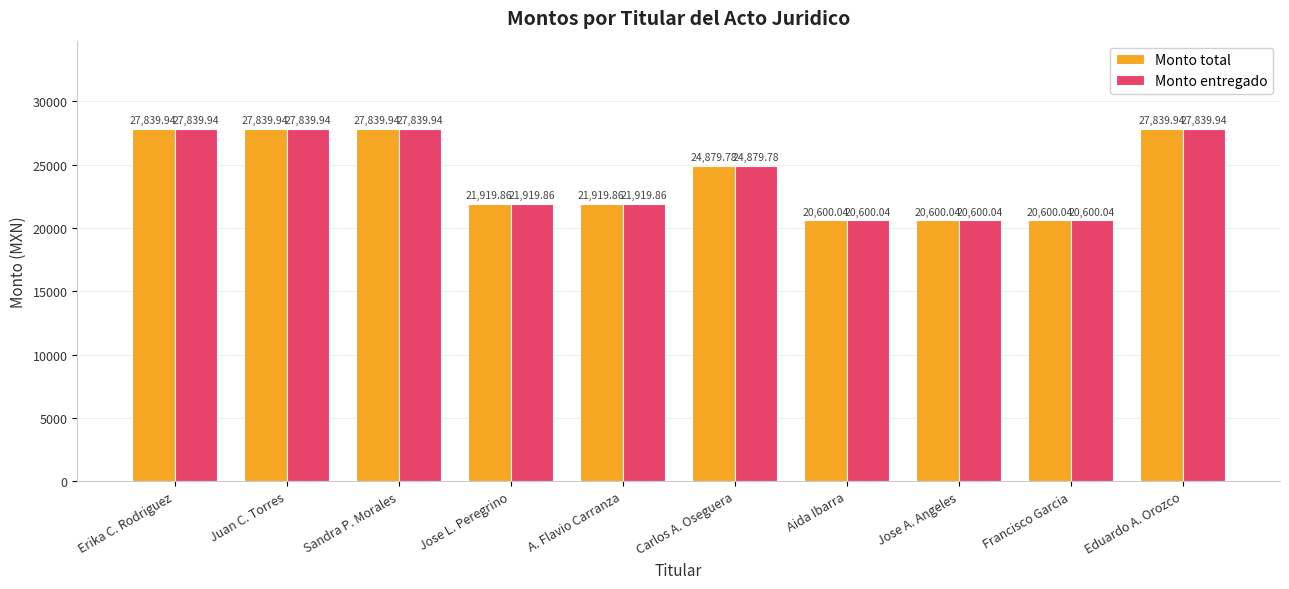

At how many categories does at least one series exceed 21435?

7